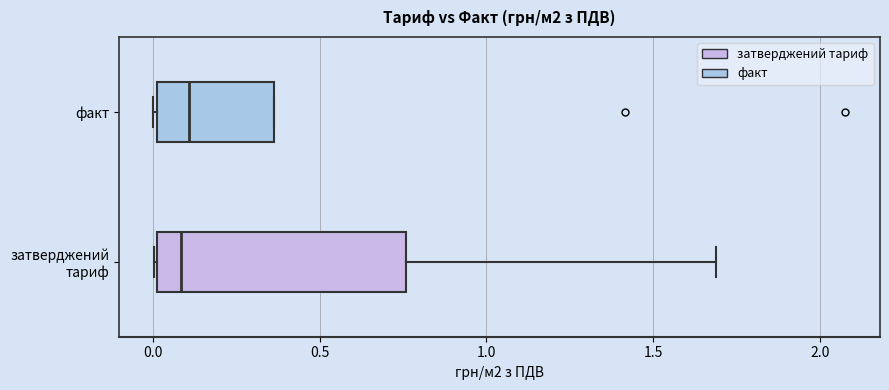

Reading bottom to top, transcribe this box plot: for each box, give where its median line is, the range the box spans, and where its two whiskers end, as read against the x-axis. The values are not printed on the chart, so give them approximately, as read against the axis.

затверджений тариф: median 0.10, box 0.00 to 0.75, whiskers 0.00 to 1.70
факт: median 0.10, box 0.00 to 0.35, whiskers 0.00 to 0.35